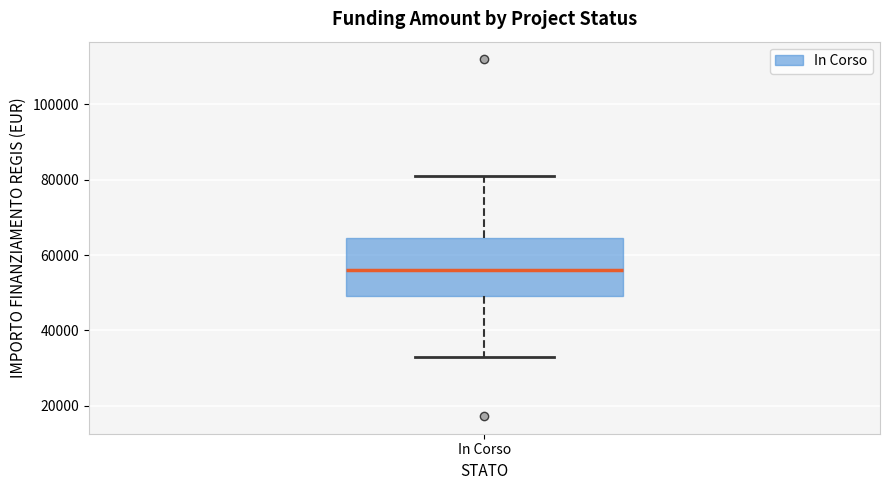

Where does the upper whisker of the box for In Corso end on the y-axis? The values are not printed on the chart, so give them approximately, as read against the axis.

80000